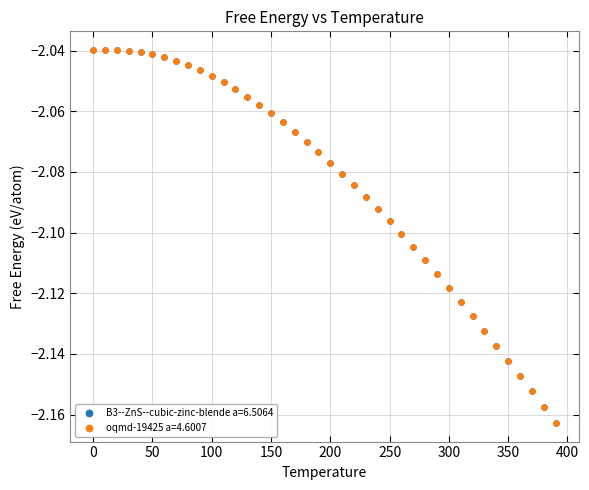

Which series has the largest Y range (max minus min)?

B3--ZnS--cubic-zinc-blende a=6.5064